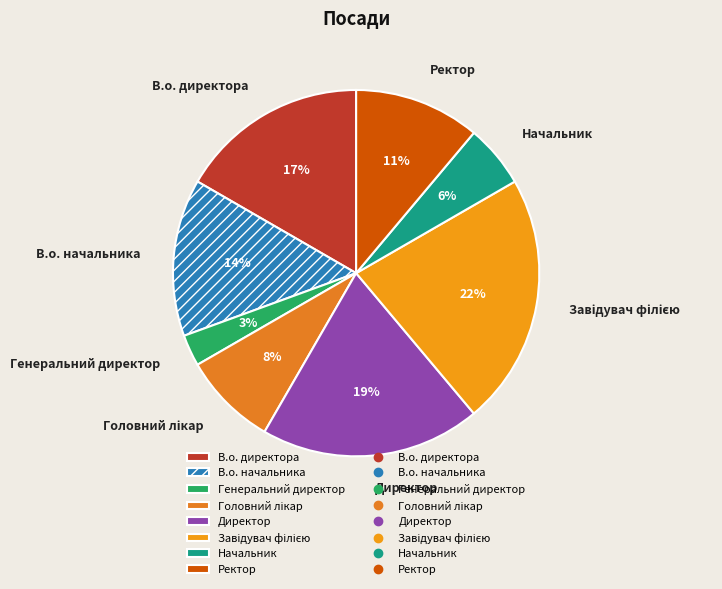

Between В.о. начальника and Ректор, which is larger?

В.о. начальника